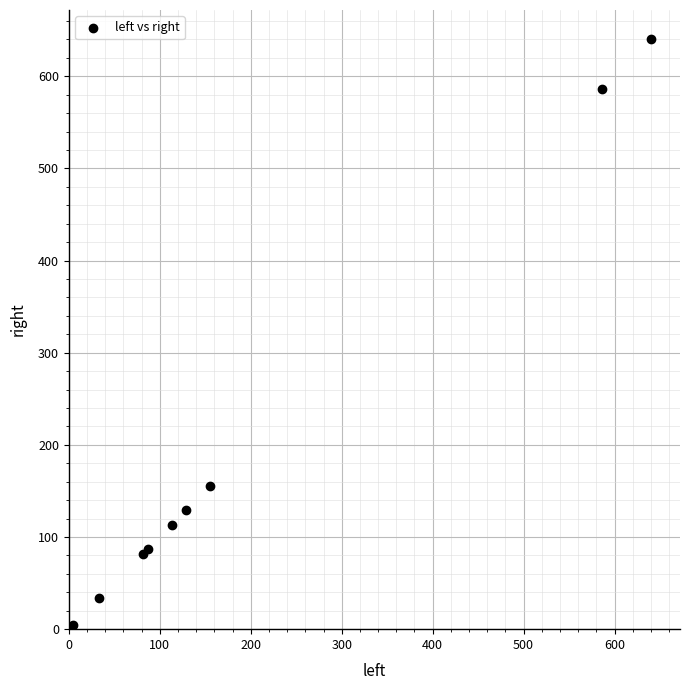

What Y value in the scatter plot is closest to 320?

155.0